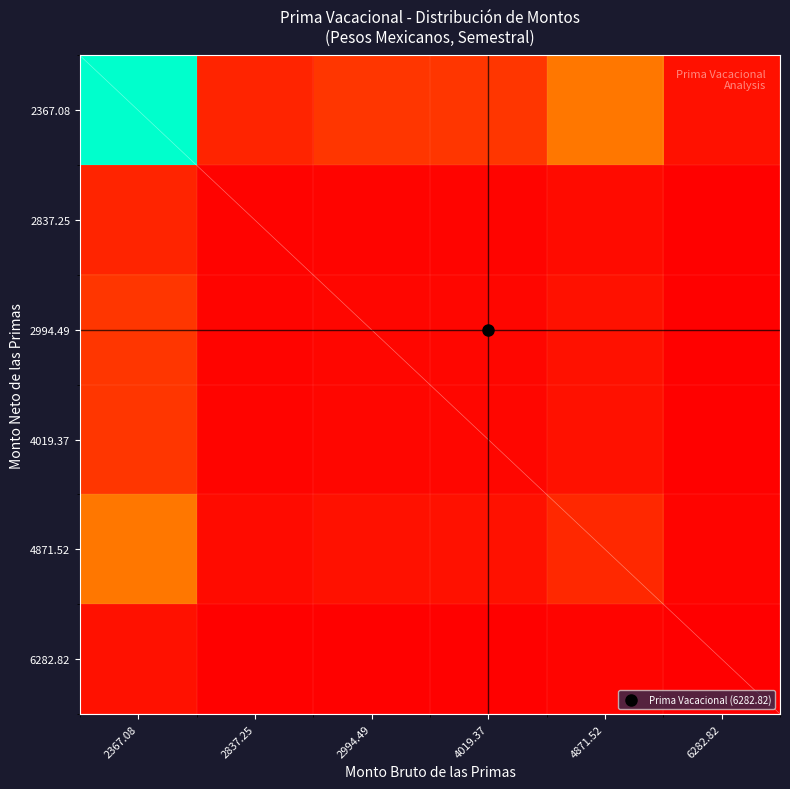

What is the total value across all series at 4019.37?

23.6